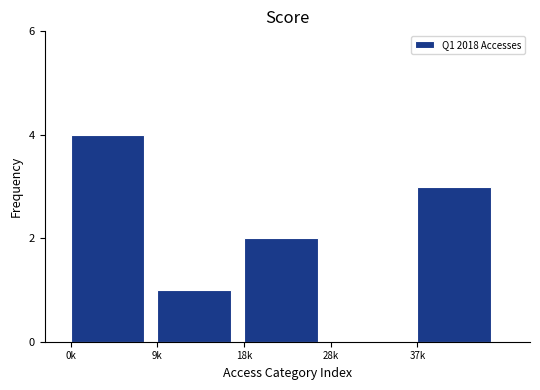

Reading left to right, transcribe all the data shown in this chart.

0k=4	9k=1	18k=2	28k=0	37k=3